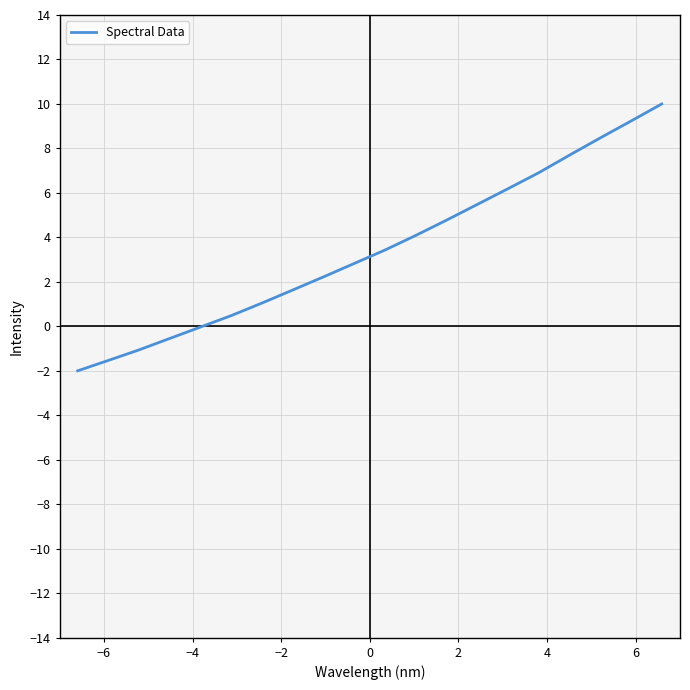

What is the greatest value displayed?

10.0